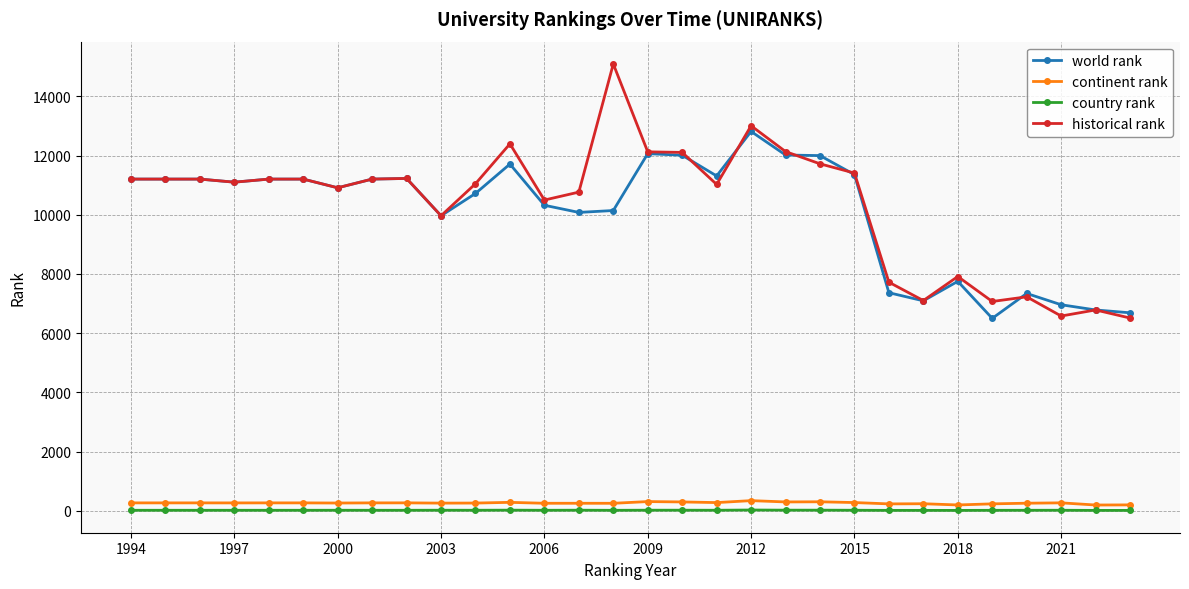

At how many categories does at least one series exceed 9446?

22